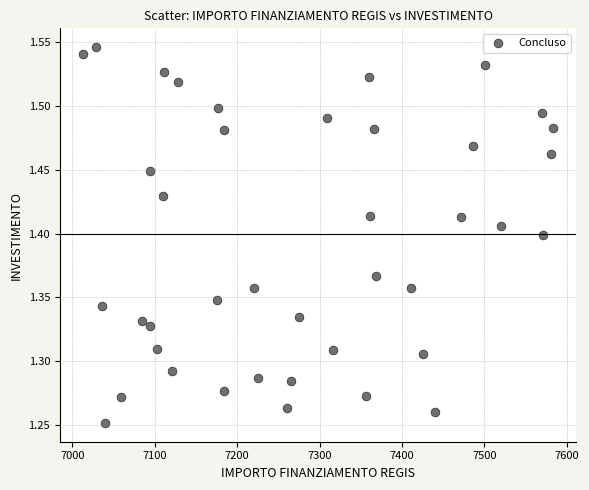

What is the range of X values (max minus min)?

569.6